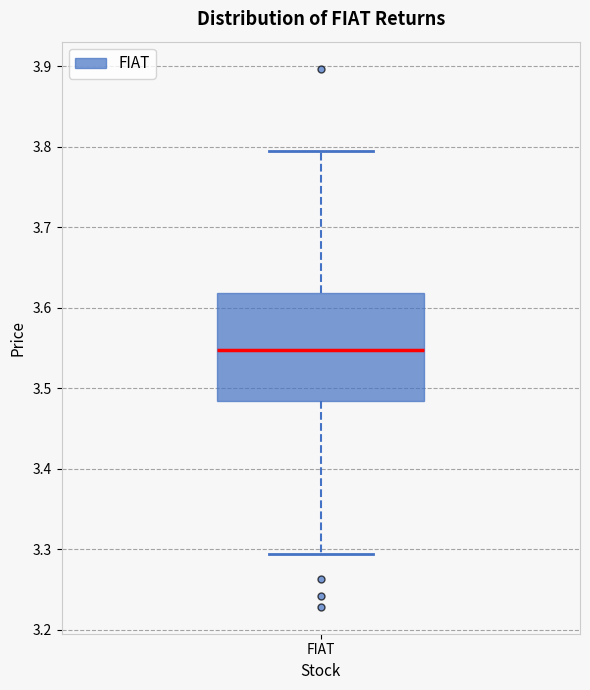

Where does the upper whisker of the box for FIAT end on the y-axis? The values are not printed on the chart, so give them approximately, as read against the axis.

3.79